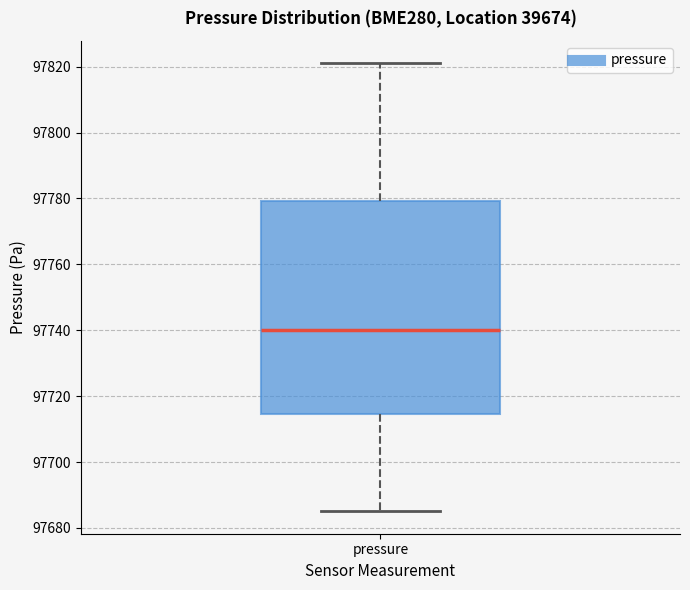

Read this box plot against the y-axis: the position of the median line, the range covered by the box, and the ends of both whiskers. The values are not printed on the chart, so give them approximately, as read against the axis.

median 97740, box 97714 to 97780, whiskers 97686 to 97822